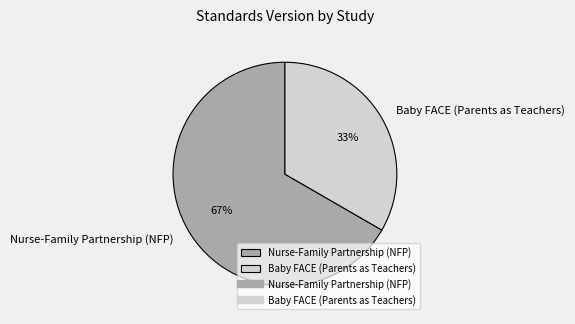

Is it true that Baby FACE (Parents as Teachers) is 25% of the pie?

False